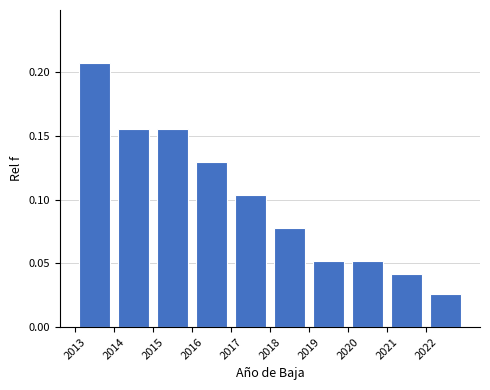

Over which range of the x-axis is the bar tallest?

2013 to 2014